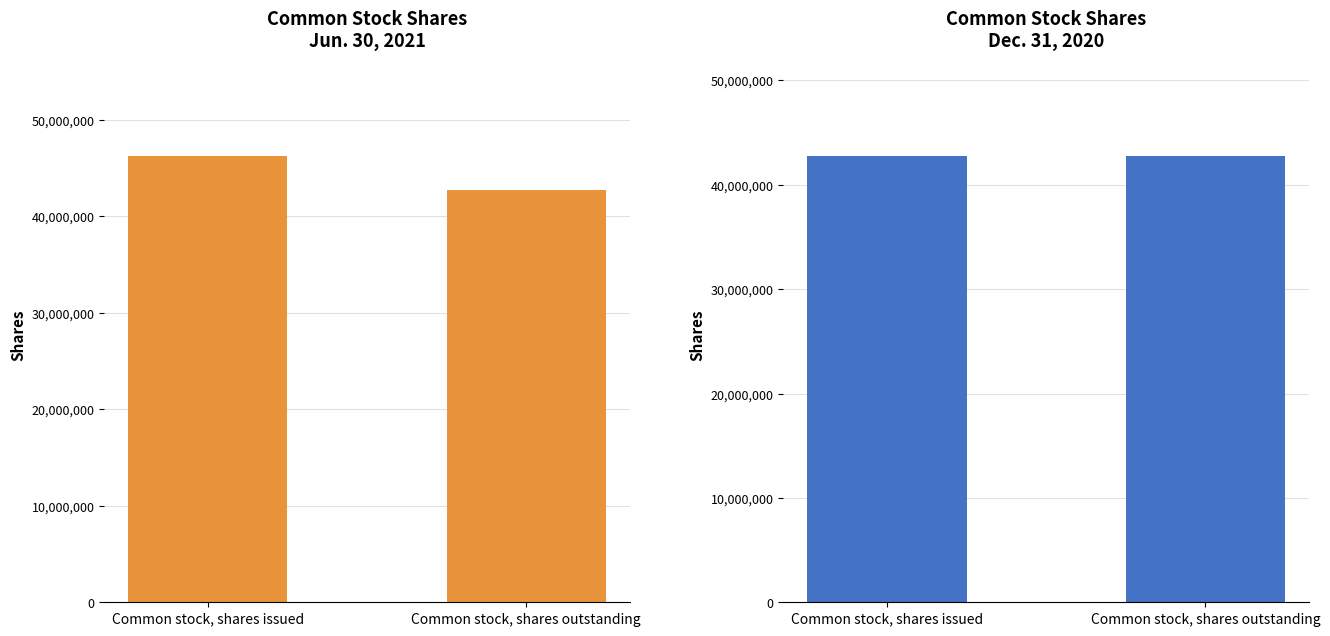

At how many categories does at least one series exceed 44897294?

1